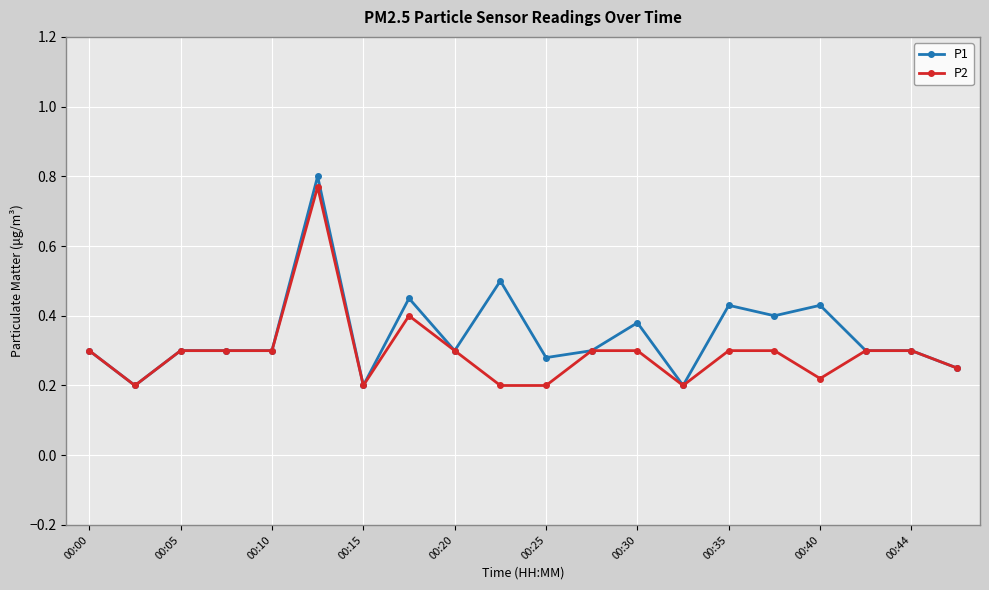

Which series has the widest spread of values?

P1